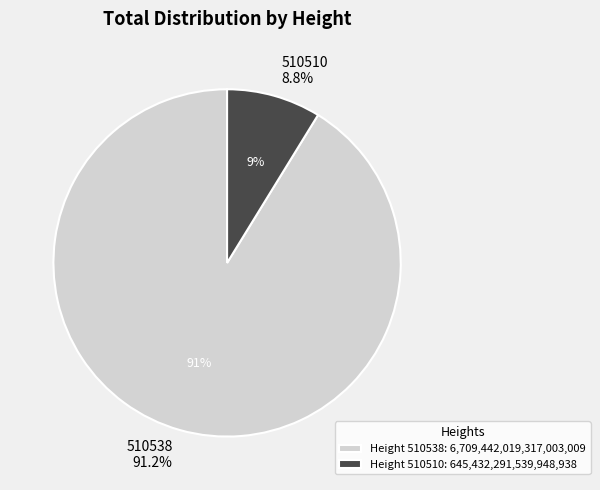

The 510538 slice represents 78% of the pie. True or false?

False